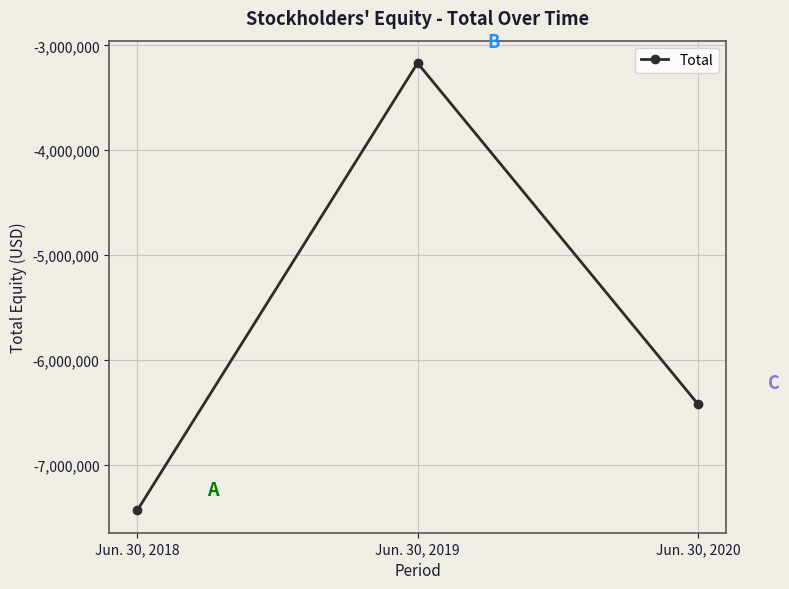

Is it true that the value at Jun. 30, 2020 is -6420000?

True